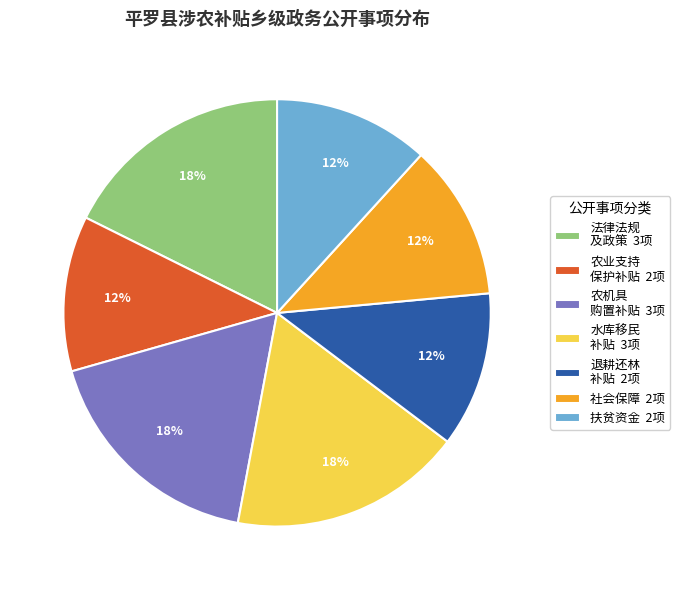

The 农机具 购置补贴 3项 slice represents 28% of the pie. True or false?

False